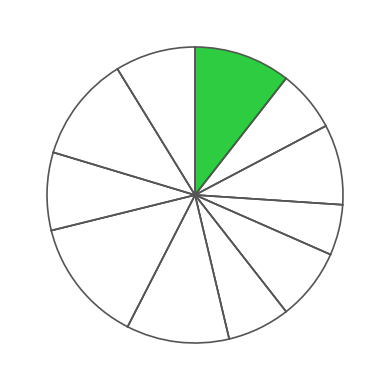

Rank the categories by value from highest to lowest.

pn-4, pn-6, pn-3, pn-1, mos2-2, pn-7, pn-5, mos2-1, pn-2, mos1-3, mos1-1